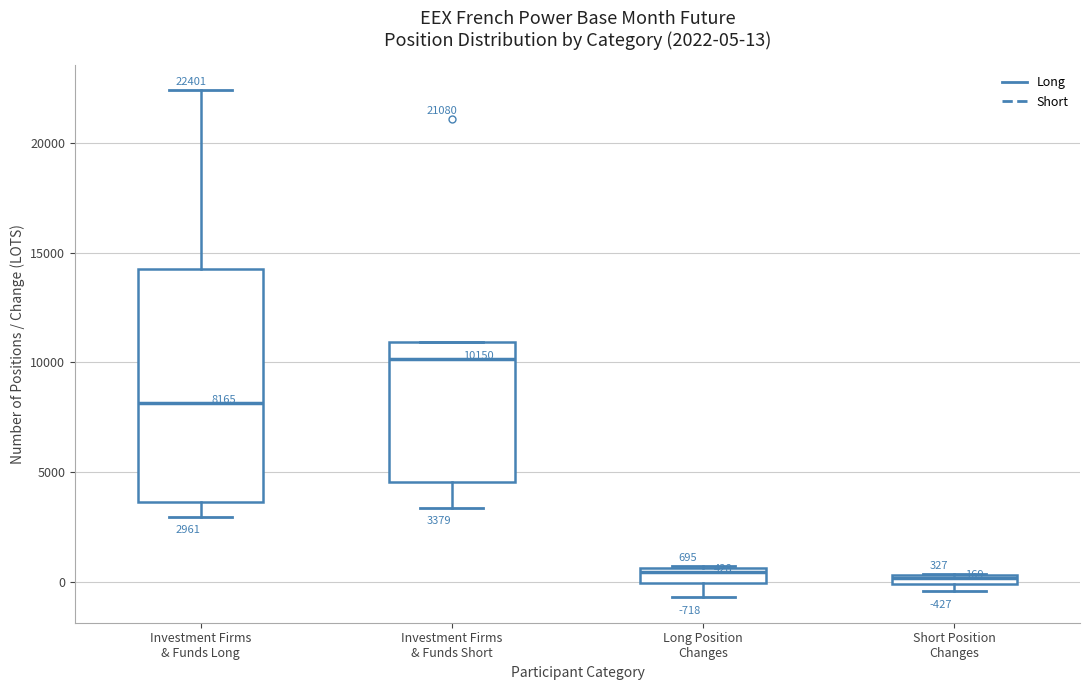

Comparing the boxes themselves (not the whiskers), which one is the tallest?

Investment Firms & Funds Long